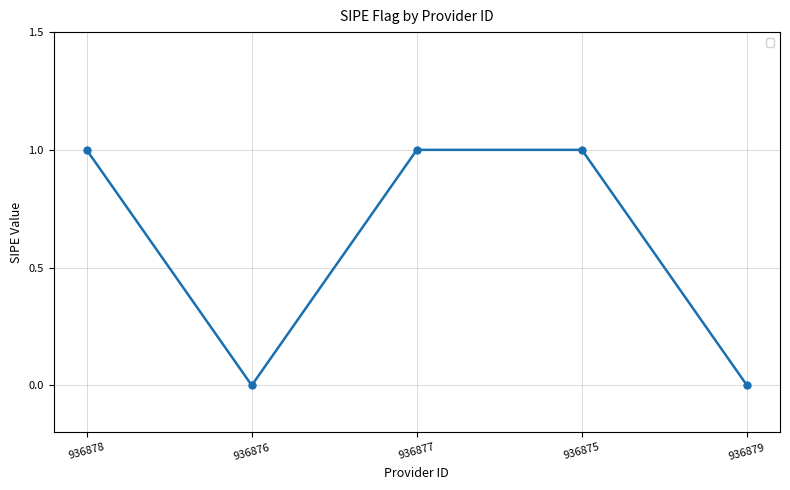

What is the sum of the values at 936878 and 936879?

1